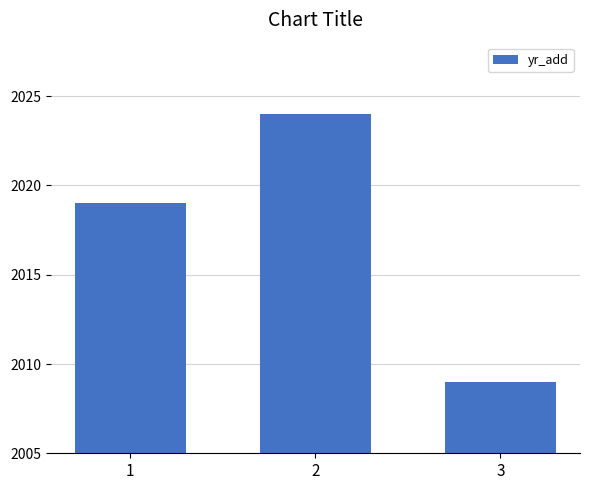

Which category has the lowest value across all series?

3